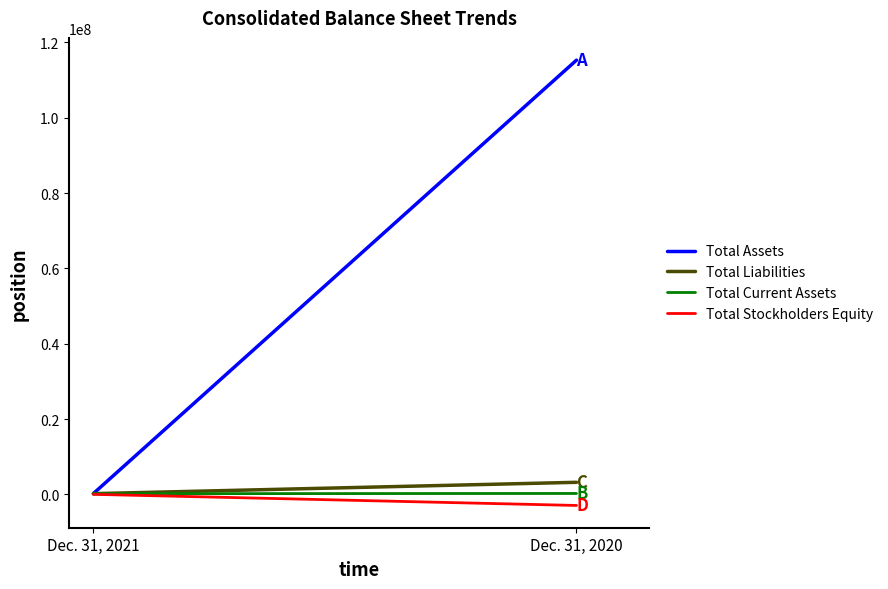

What is the value of the Total Current Assets point at the 1st from the left?

197258